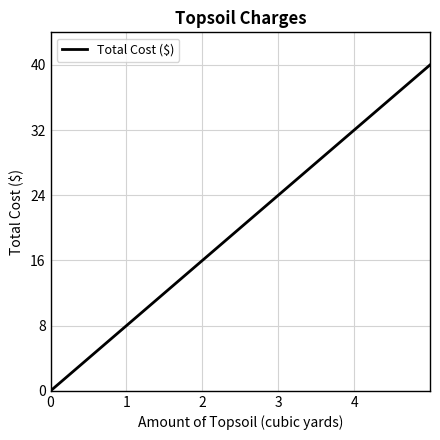

Is this an area chart (filled region under the line)?

No